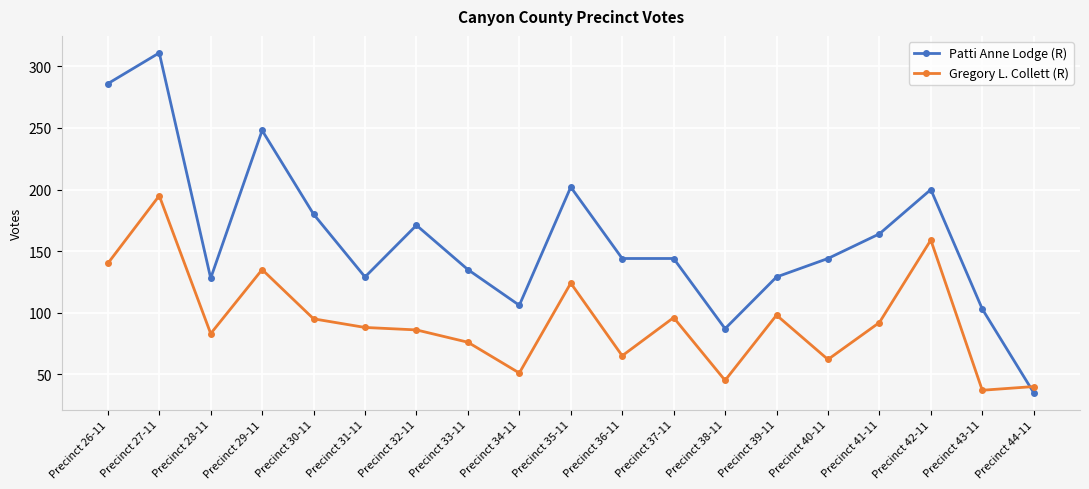

What is the label of the 4th point from the right?

Precinct 41-11